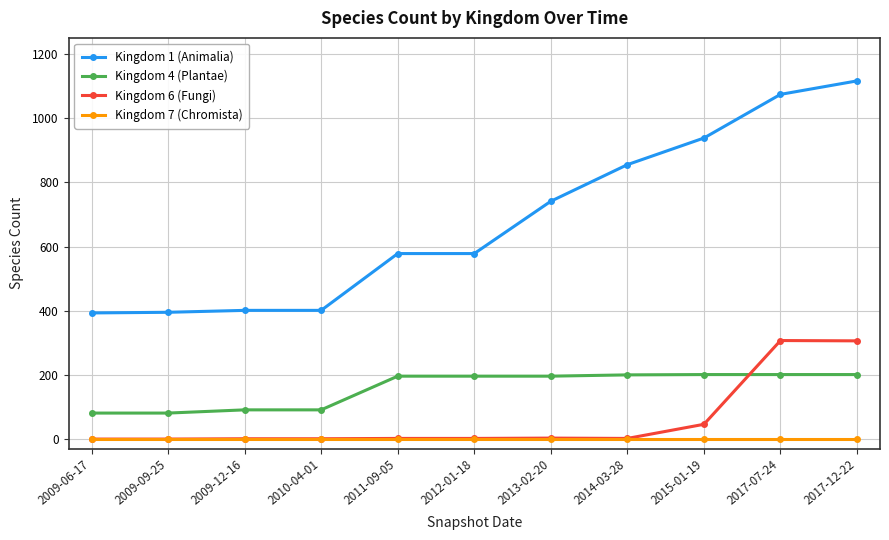

How many distinct data groups are displayed?

4